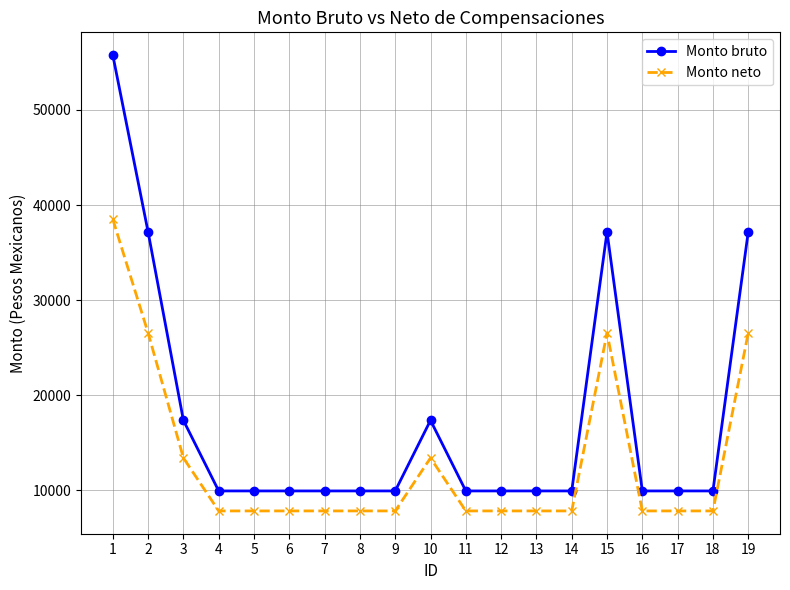

True or false: Monto bruto and Monto neto cross at least once.

False